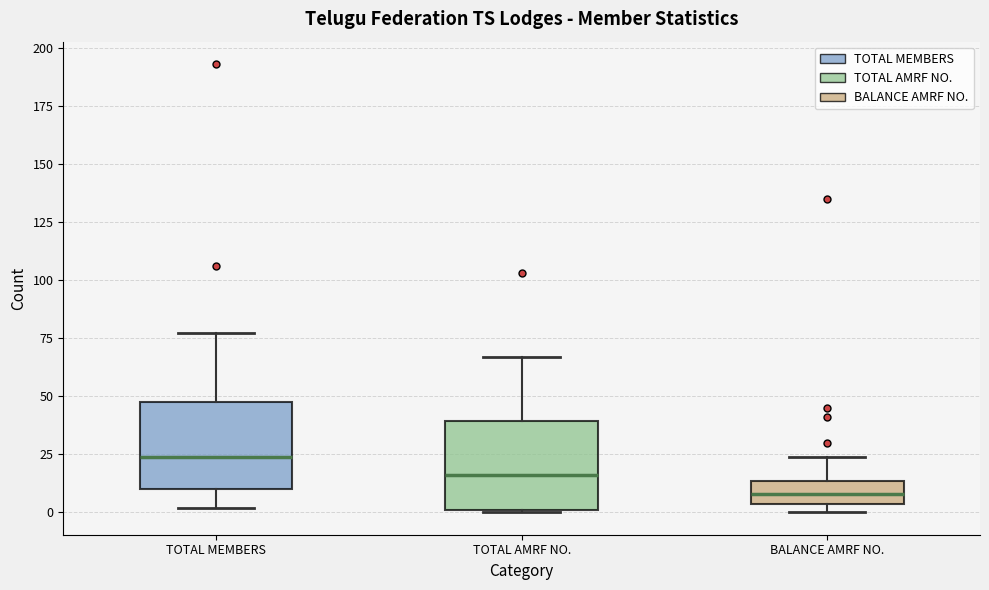

Reading left to right, read every box against the y-axis: the position of its median line, the range the box covers, and the ends of its whiskers. The values are not printed on the chart, so give them approximately, as read against the axis.

TOTAL MEMBERS: median 25, box 10 to 50, whiskers 0 to 75
TOTAL AMRF NO.: median 15, box 0 to 40, whiskers 0 to 65
BALANCE AMRF NO.: median 10, box 5 to 15, whiskers 0 to 25